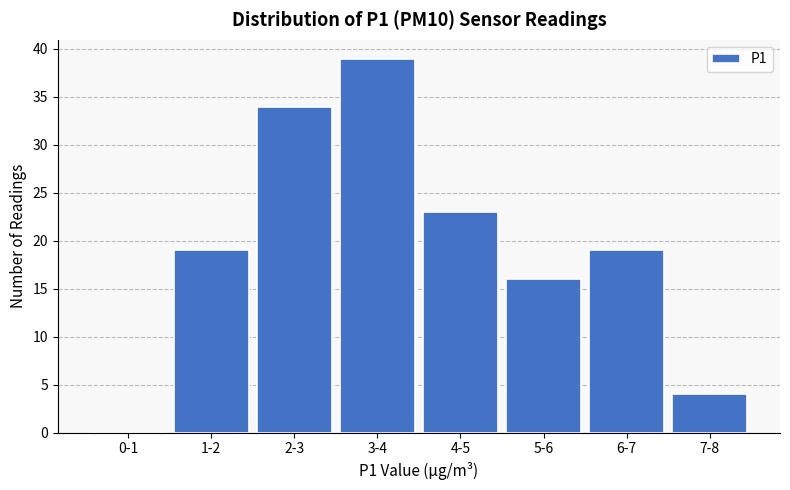

Reading left to right, what are all the values shown in this chart?

0-1=0	1-2=19	2-3=34	3-4=39	4-5=23	5-6=16	6-7=19	7-8=4